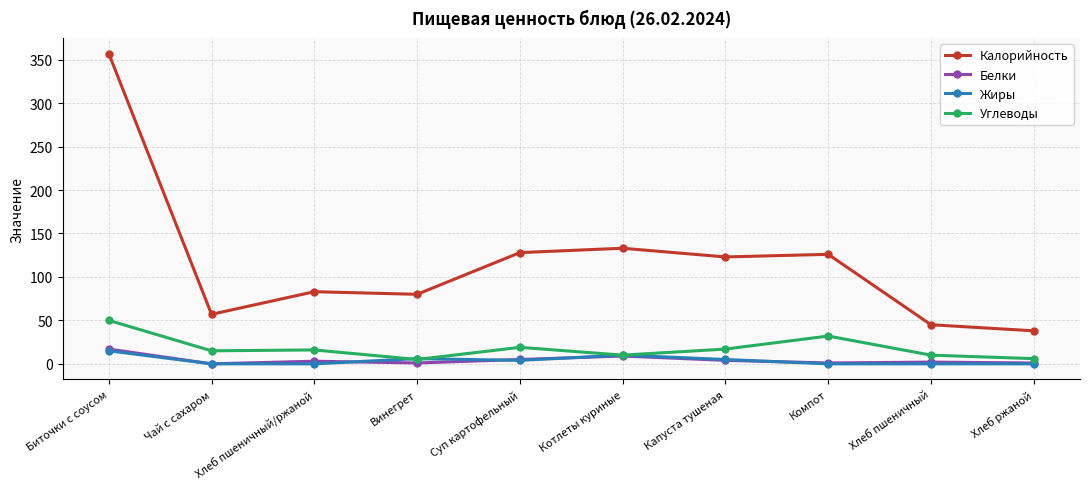

Which series has the largest total across all categories?

Калорийность